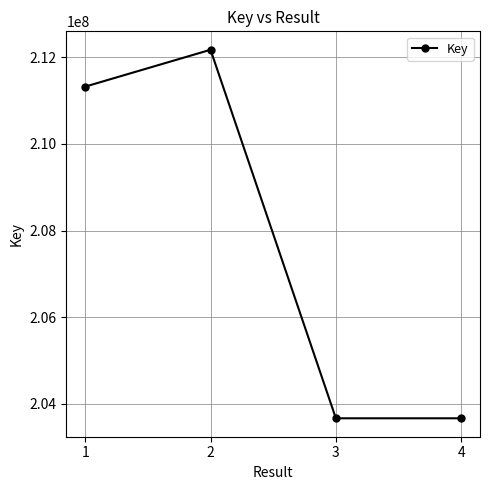

How many lines are shown in the chart?

1